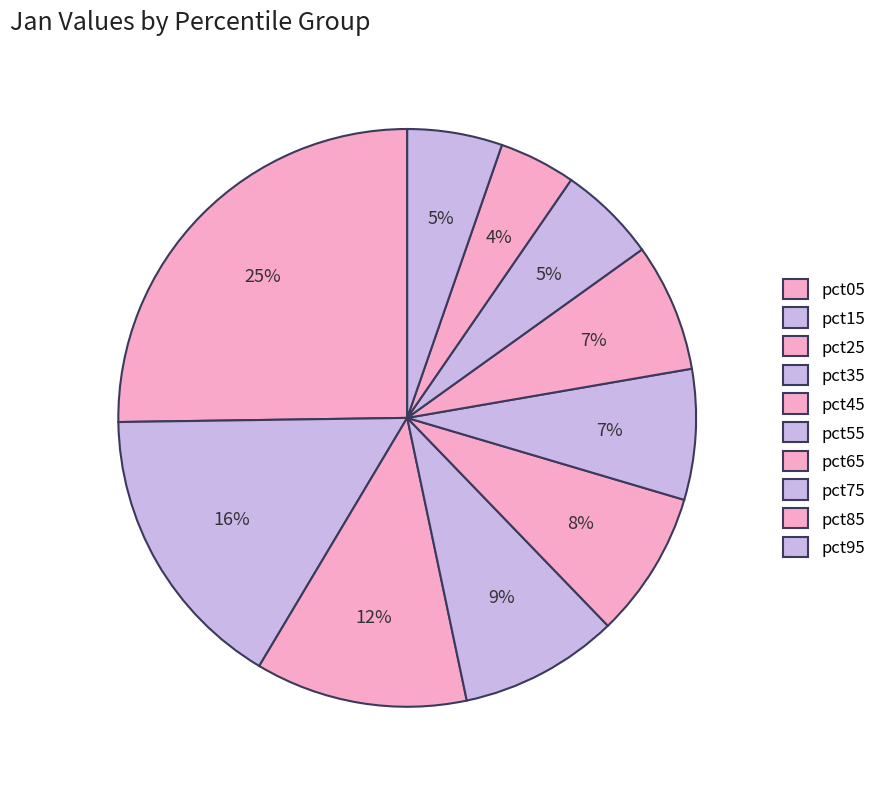

The pct25 slice represents 25% of the pie. True or false?

False